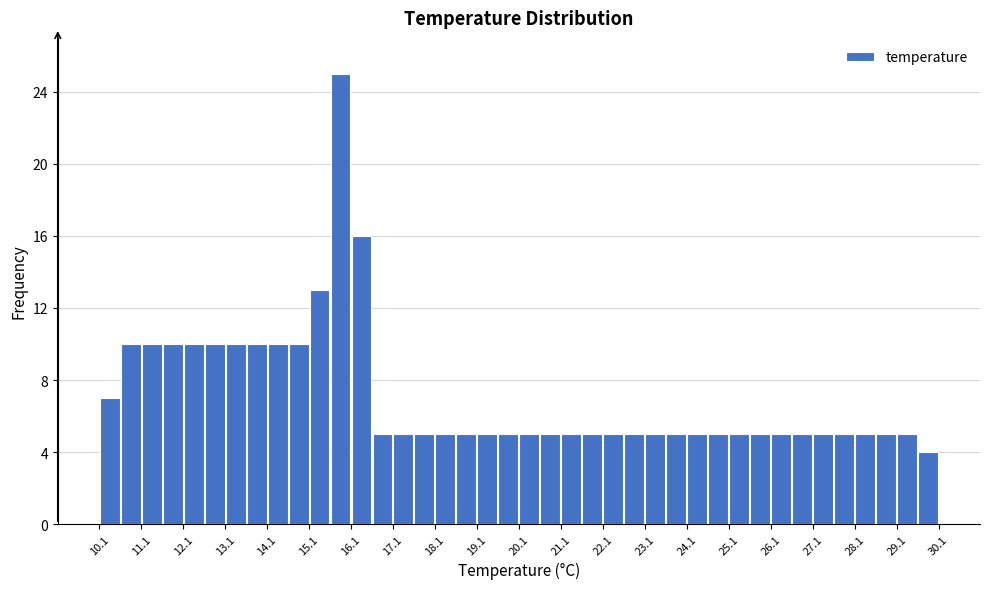

Reading left to right, list every bar in this chart as the range it spans on the x-axis followed by its height. The values are not printed on the chart, so give them approximately, as read against the axis.

10.1 to 10.6: 7
10.6 to 11.1: 10
11.1 to 11.6: 10
11.6 to 12.1: 10
12.1 to 12.6: 10
12.6 to 13.1: 10
13.1 to 13.6: 10
13.6 to 14.1: 10
14.1 to 14.6: 10
14.6 to 15.1: 10
15.1 to 15.6: 13
15.6 to 16.1: 25
16.1 to 16.6: 16
16.6 to 17.1: 5
17.1 to 17.6: 5
17.6 to 18.1: 5
18.1 to 18.6: 5
18.6 to 19.1: 5
19.1 to 19.6: 5
19.6 to 20.1: 5
20.1 to 20.6: 5
20.6 to 21.1: 5
21.1 to 21.6: 5
21.6 to 22.1: 5
22.1 to 22.6: 5
22.6 to 23.1: 5
23.1 to 23.6: 5
23.6 to 24.1: 5
24.1 to 24.6: 5
24.6 to 25.1: 5
25.1 to 25.6: 5
25.6 to 26.1: 5
26.1 to 26.6: 5
26.6 to 27.1: 5
27.1 to 27.6: 5
27.6 to 28.1: 5
28.1 to 28.6: 5
28.6 to 29.1: 5
29.1 to 29.6: 5
29.6 to 30.1: 4